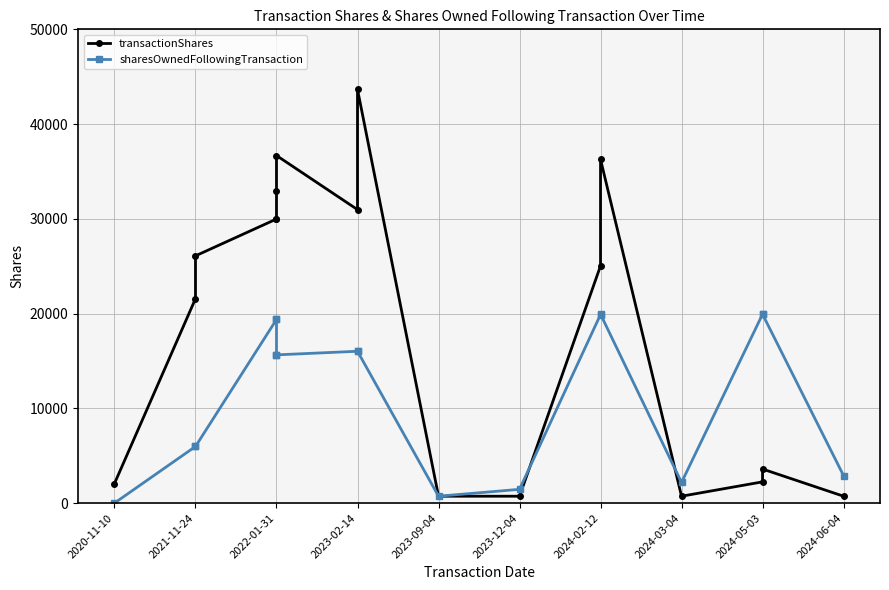

Between 16 and 2022-01-31, which is larger?

2022-01-31